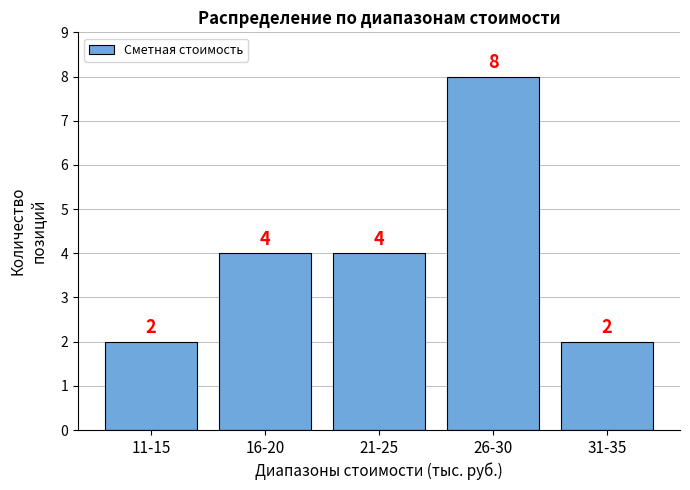

Reading left to right, extract all data points from this chart.

11-15=2	16-20=4	21-25=4	26-30=8	31-35=2